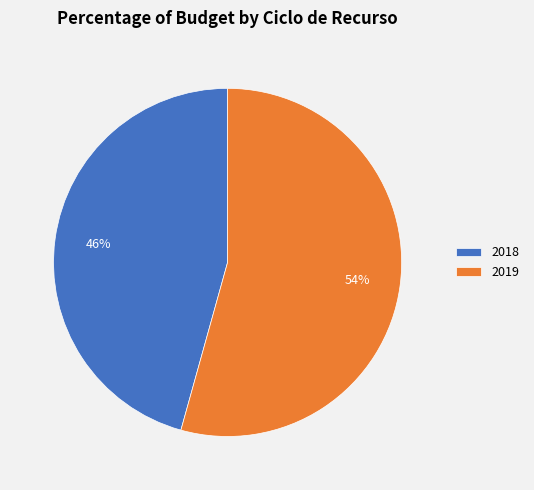

To the nearest percent, what is the average slice percentage?

50%